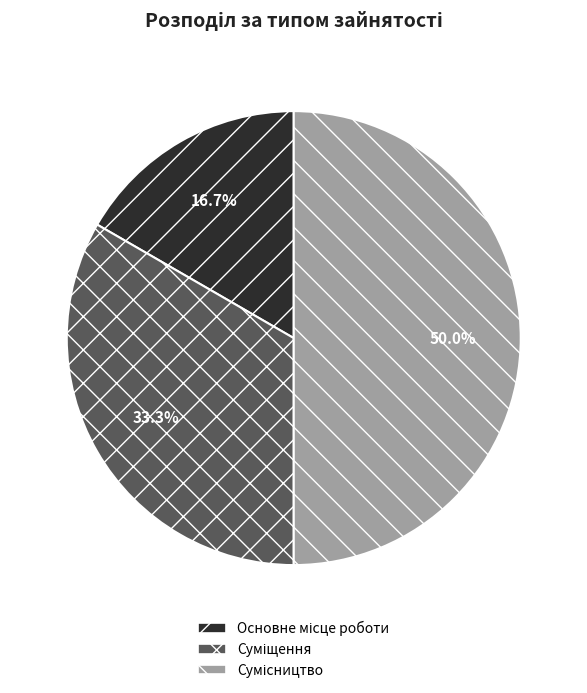

How many slices are in this pie chart?

3